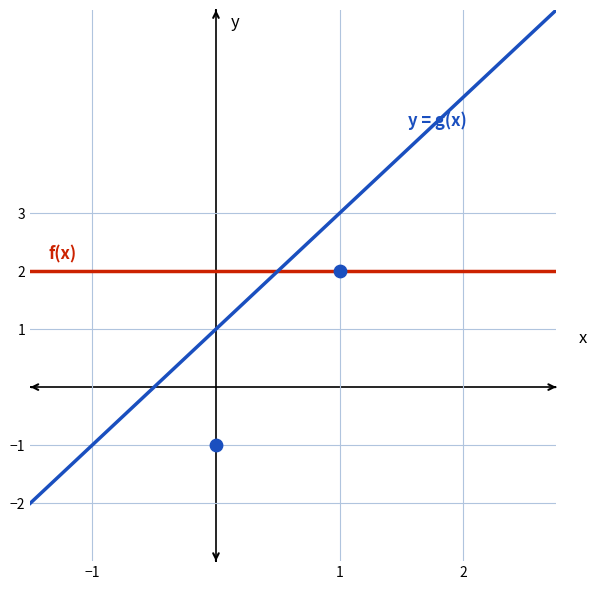

Which series contains the highest Y value?

g(x)